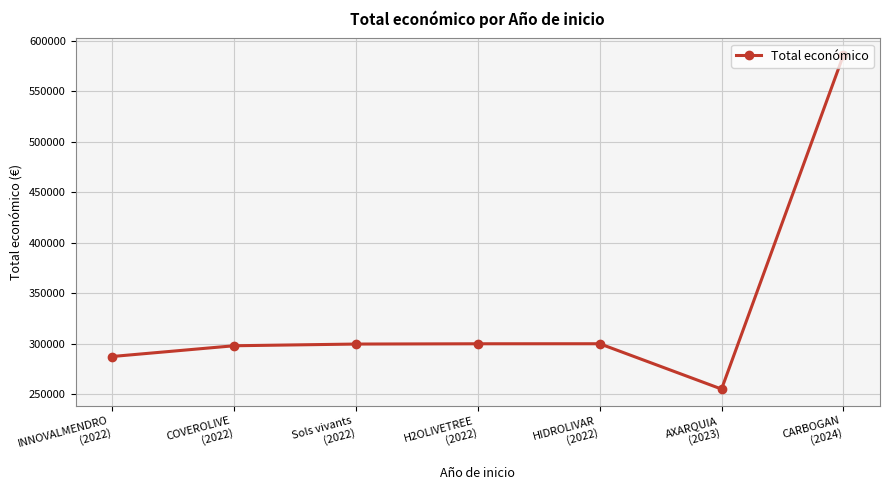

What is the average value?

332211